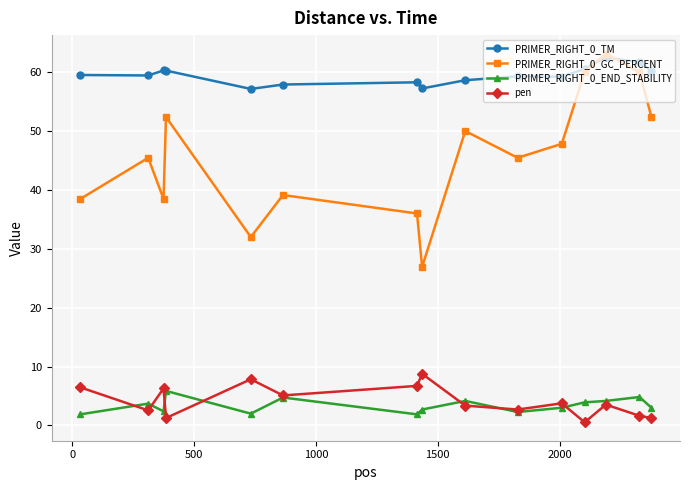

What is the average value of the PRIMER_RIGHT_0_END_STABILITY series?

3.4